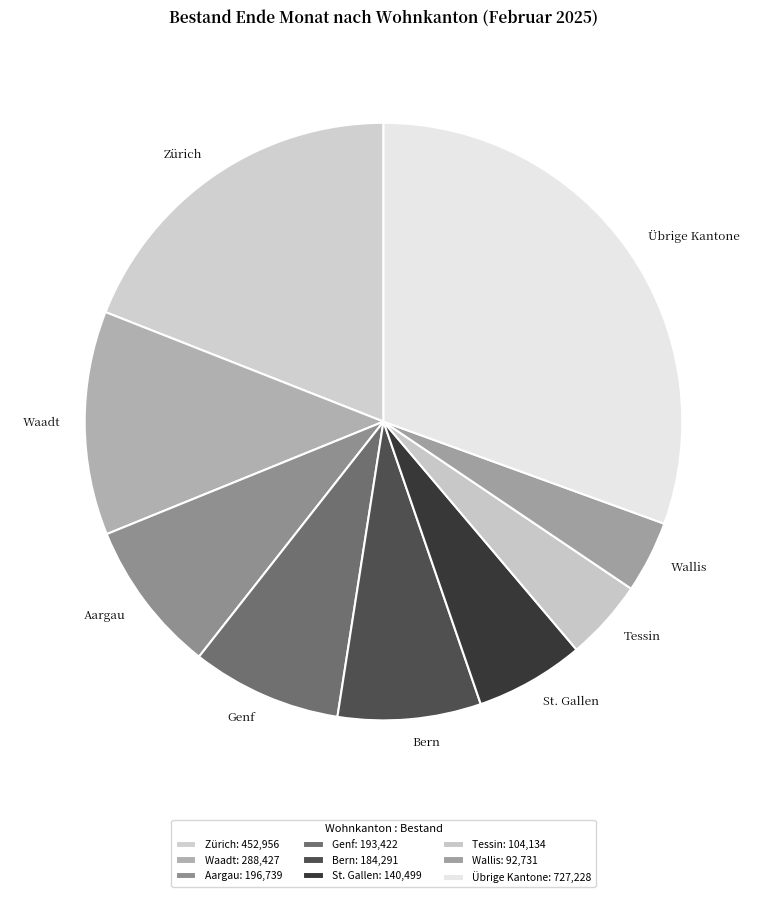

Is it true that Wallis is 4% of the pie?

True